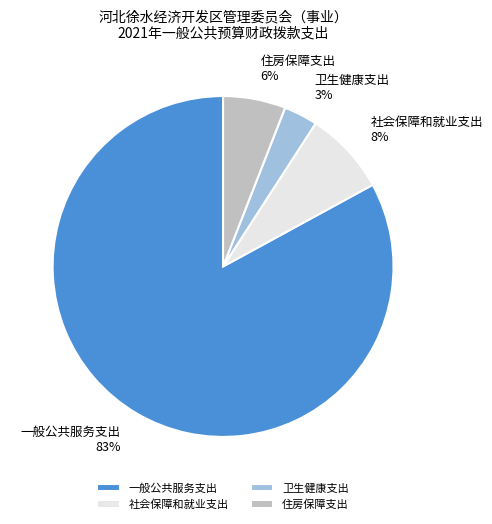

Combined, do 住房保障支出 and 社会保障和就业支出 account for over 50%?

No